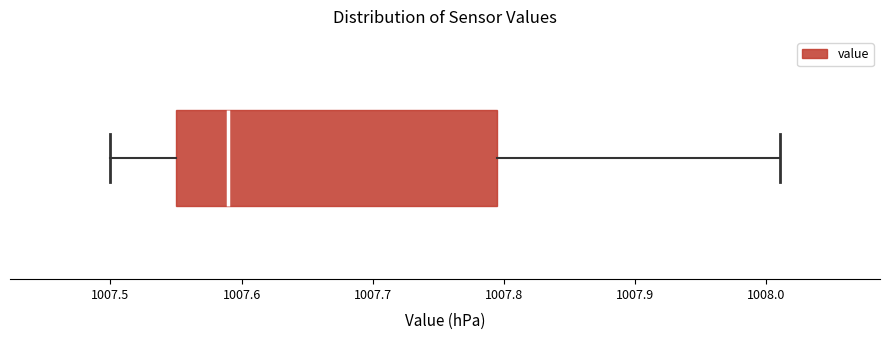

Read this box plot against the x-axis: the position of the median line, the range covered by the box, and the ends of both whiskers. The values are not printed on the chart, so give them approximately, as read against the axis.

median 1007.59, box 1007.55 to 1007.80, whiskers 1007.50 to 1008.01